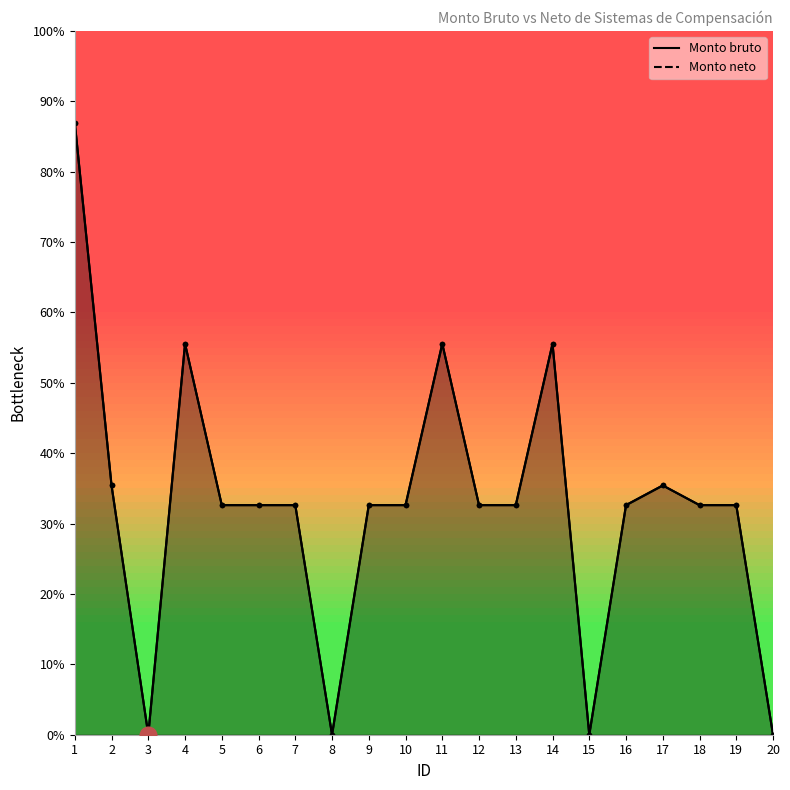

Read the Monto neto value at 13.

5877.2